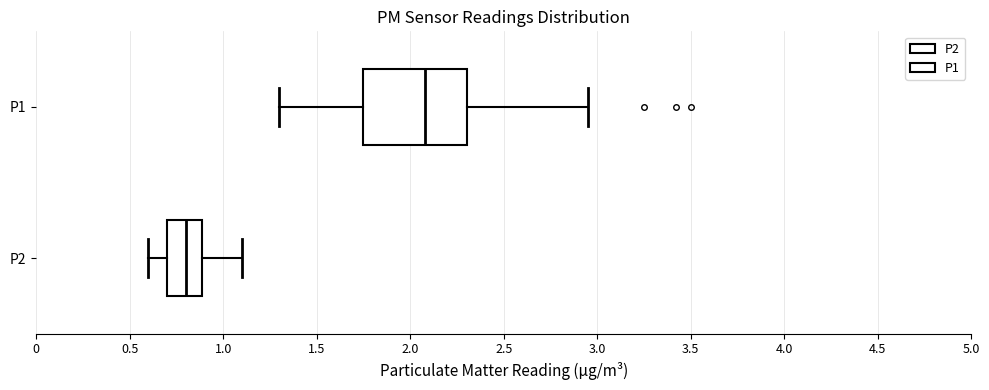

Comparing the boxes themselves (not the whiskers), which one is the widest?

P1